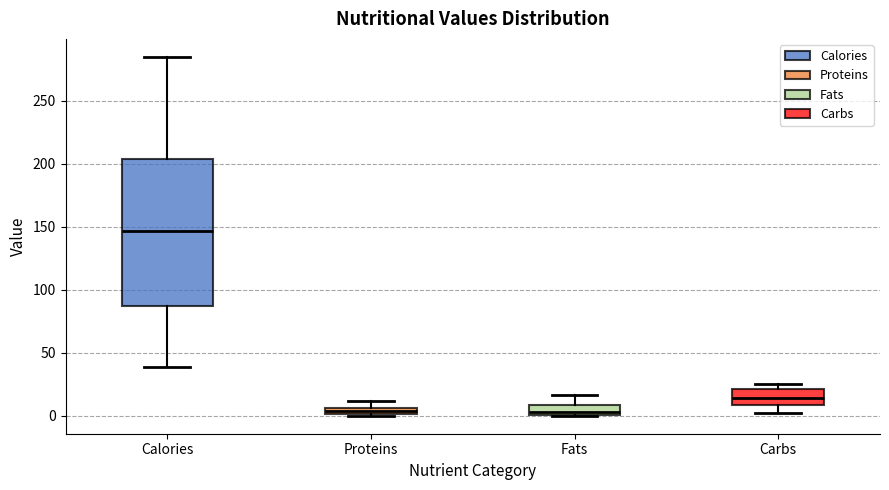

Which box's median line is the highest?

Calories